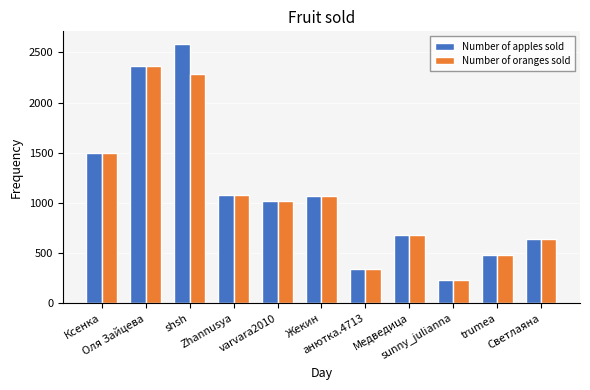

The Number of oranges sold series shows 638.0 at Светлаяна. True or false?

True